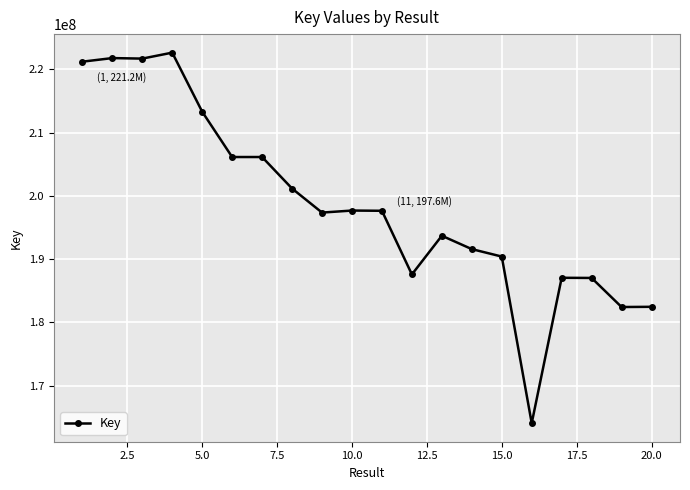

True or false: the data has more than 1 interior local peaks.

True